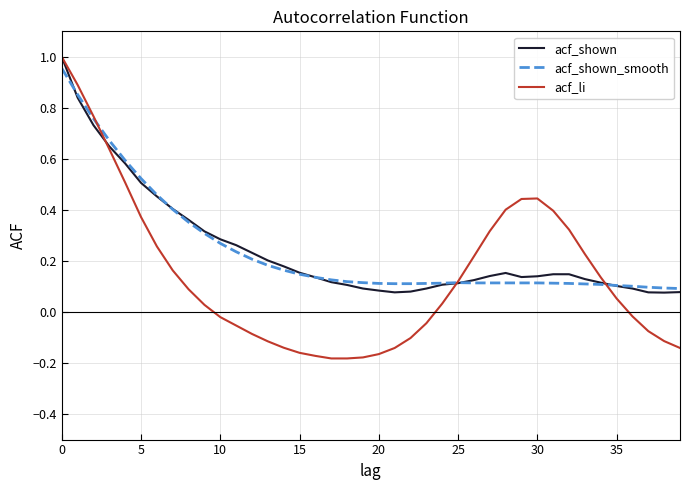

How many times do acf_li and acf_shown_smooth cross each other?

3